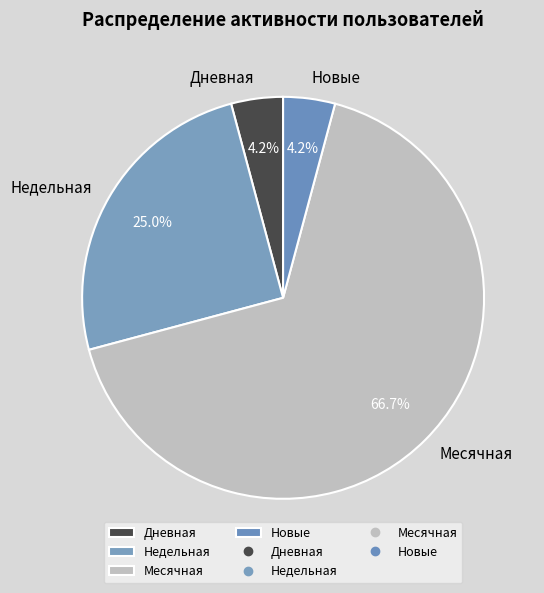

Which category has the biggest portion of the pie?

Месячная